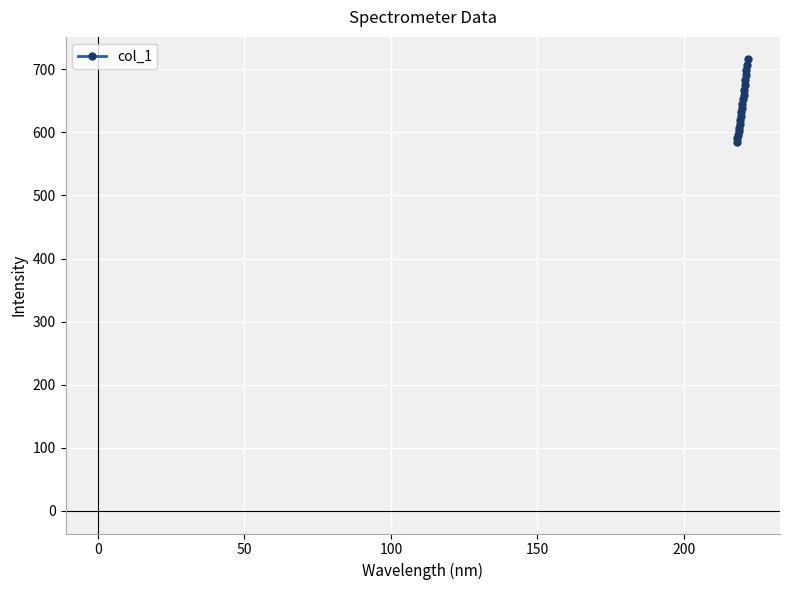

What is the value of the 5th point from the left?

607.4